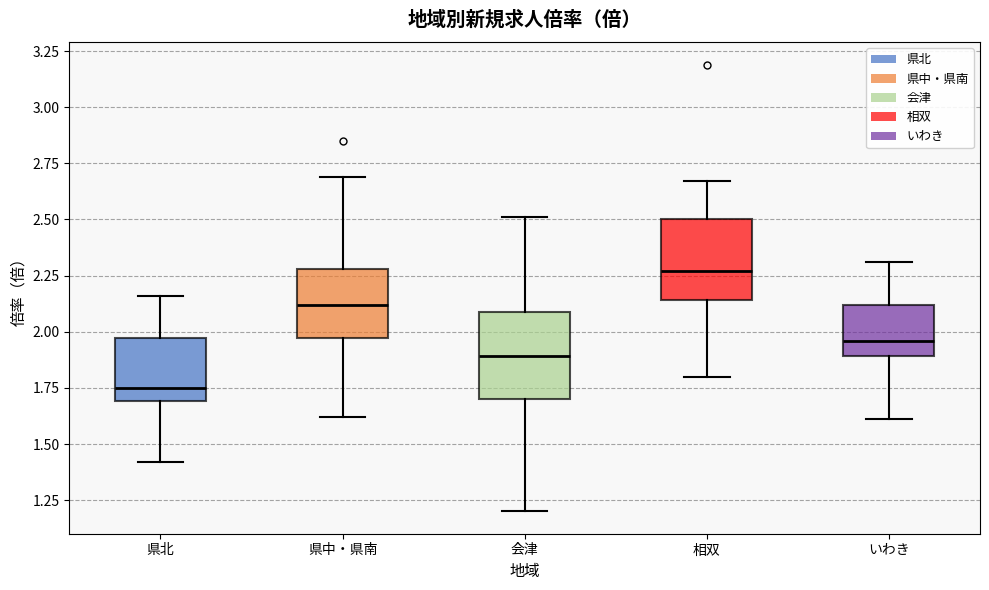

Where is the upper edge of the box for 相双 on the y-axis? The values are not printed on the chart, so give them approximately, as read against the axis.

2.50